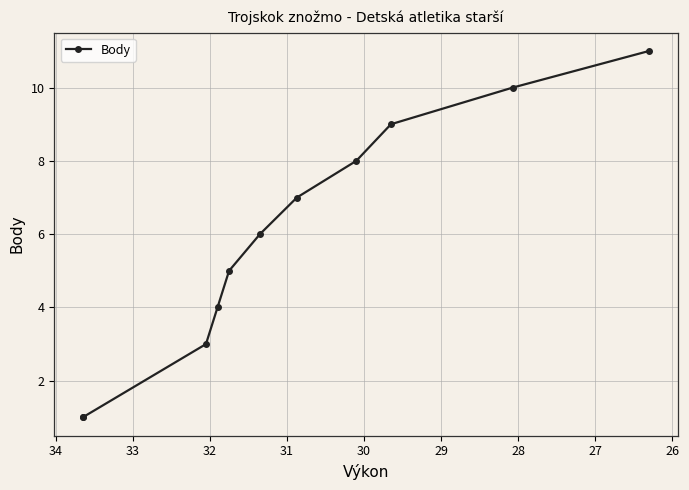

What is the sum of the values at 33 and 34?

19